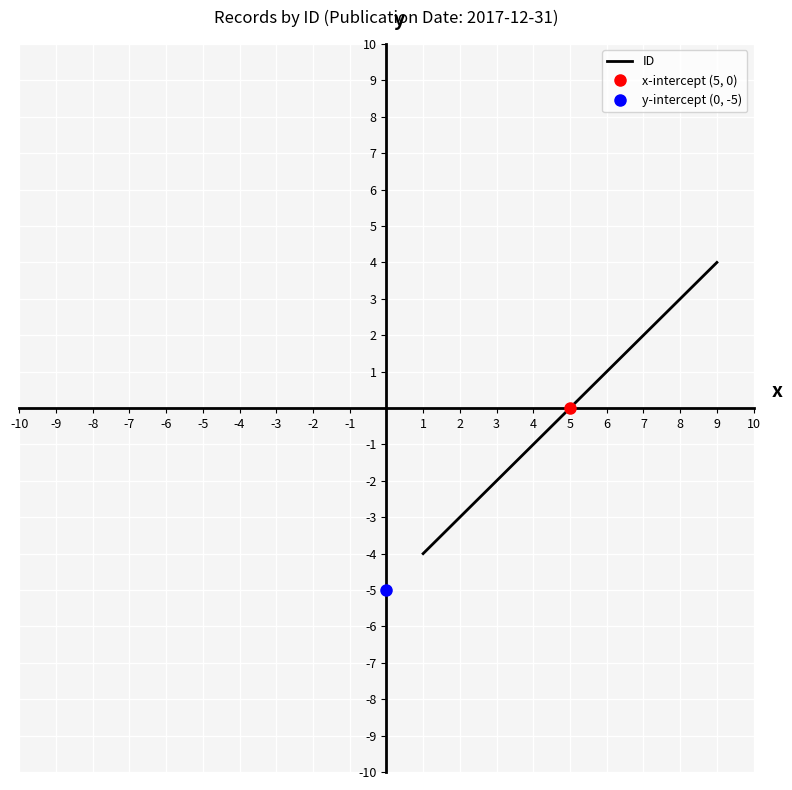

Rank the categories by ID value from highest to lowest.

9, 8, 7, 6, 5, 4, 3, 2, 1